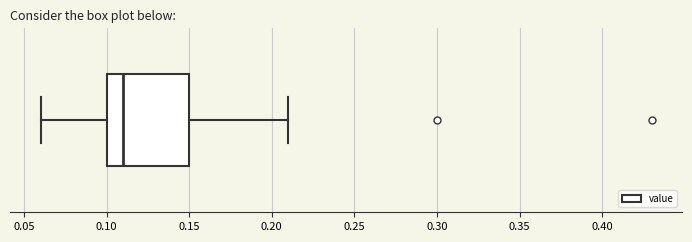

Transcribe this box plot: give where the median line is, the range the box spans, and where the two whiskers end, as read against the x-axis. The values are not printed on the chart, so give them approximately, as read against the axis.

median 0.11, box 0.10 to 0.15, whiskers 0.06 to 0.21